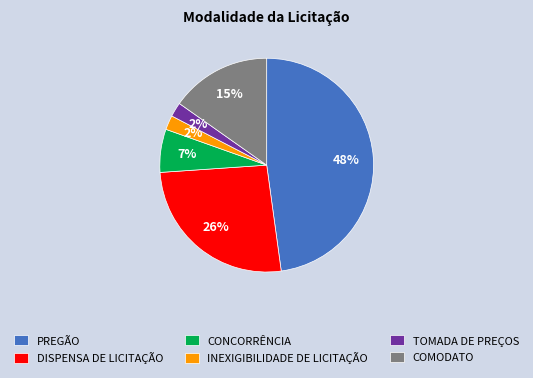

How many segments does this pie chart have?

6